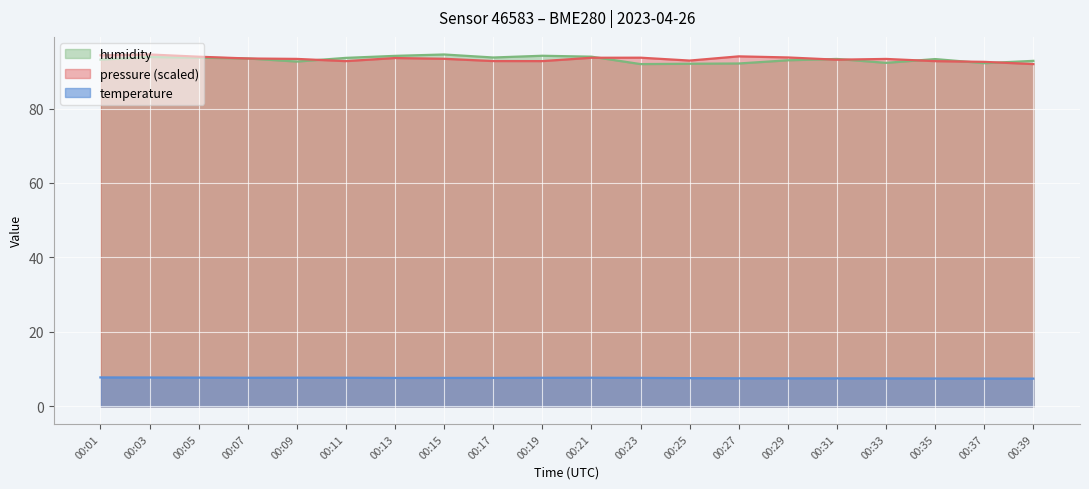

What is the minimum value shown in the chart?

7.5